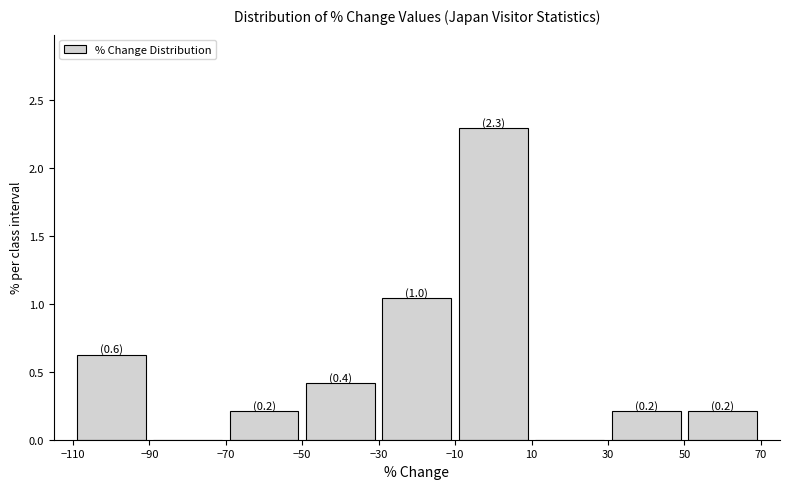

Which range on the x-axis has the tallest bar?

-10 to 10